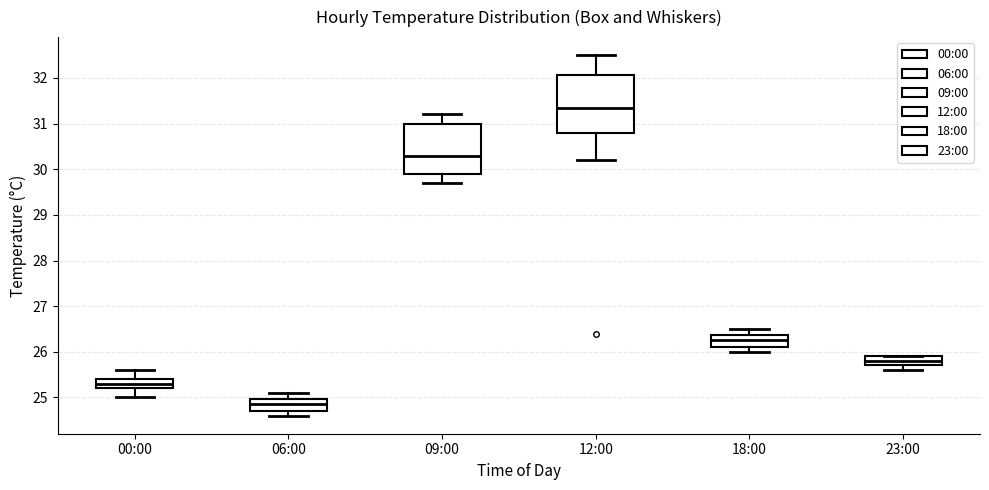

Which box is the tallest, from its lower edge to its upper edge?

12:00